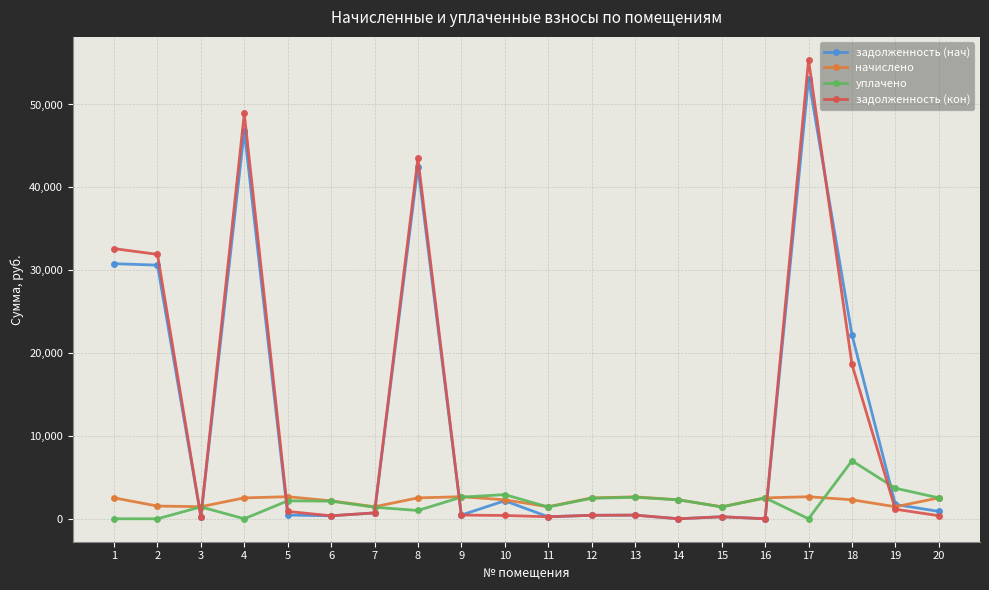

At how many categories does at least one series exceed 11523?

6